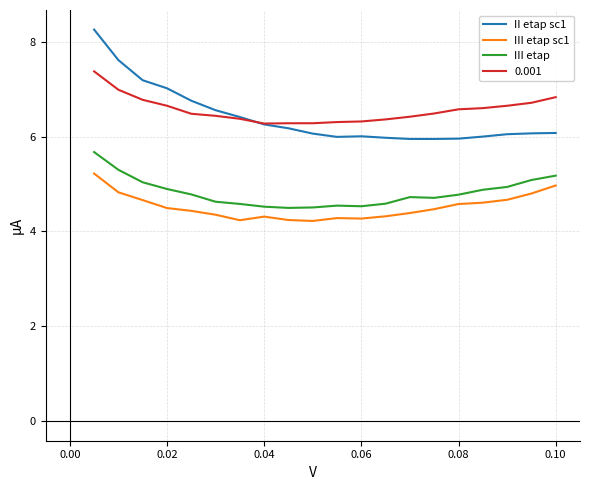

Which series has the largest range (max minus min)?

II etap sc1